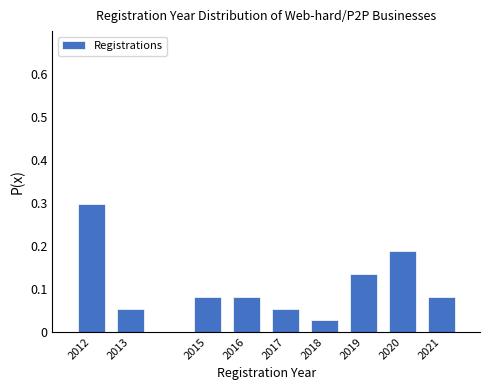

What is the change in value from 2015 to 2019?

+0.1